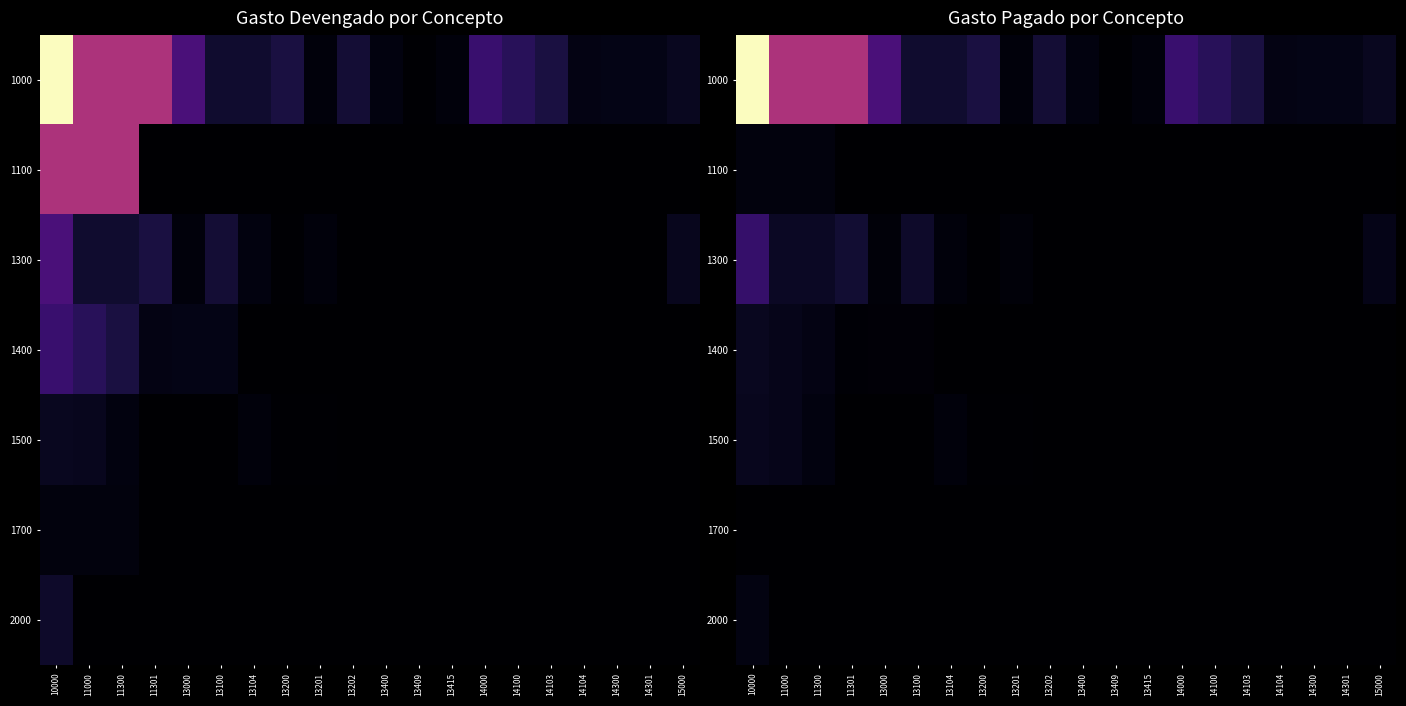

Is it true that 1700 equals 0.0 at 14100?

True